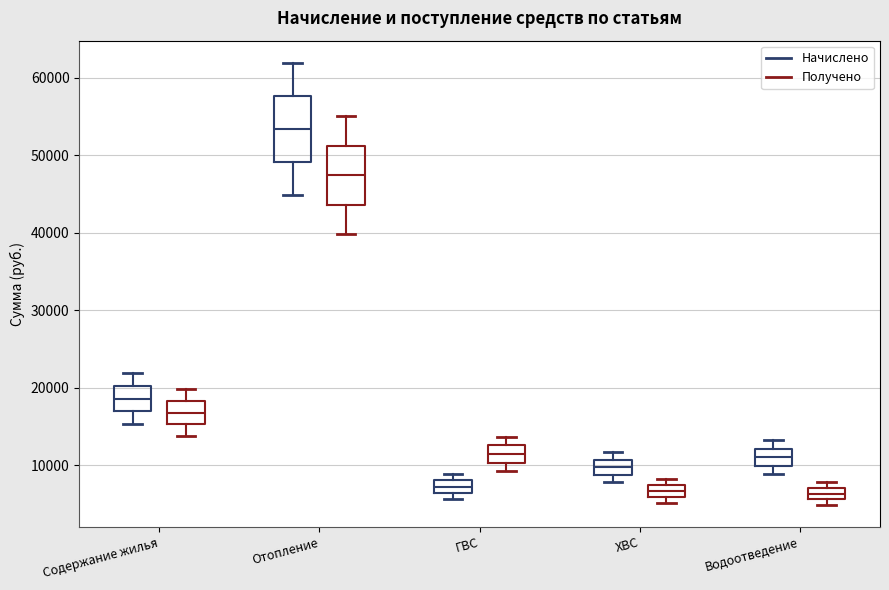

Where is the upper edge of the box for ХВС (Получено) on the y-axis? The values are not printed on the chart, so give them approximately, as read against the axis.

7000